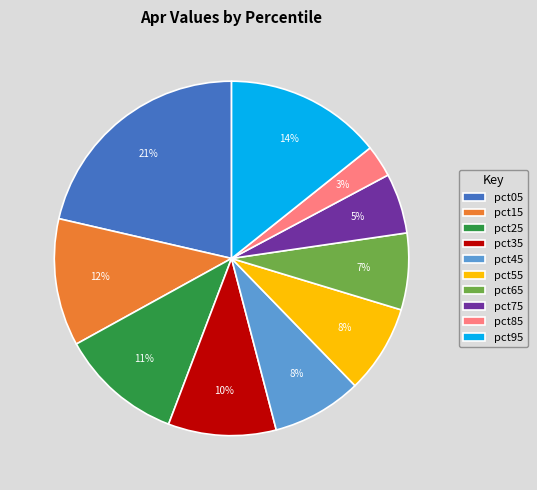

To the nearest percent, what portion does pct05 represent?

21%